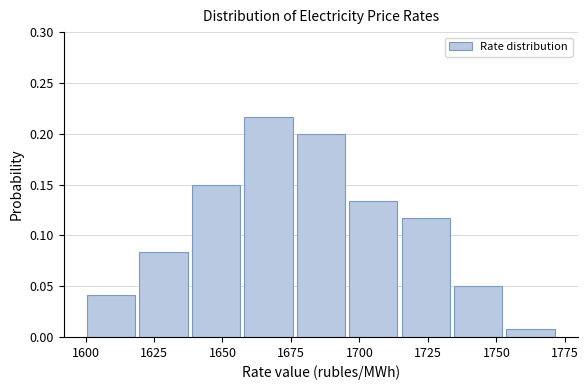

Around what value on the x-axis is the tallest bar? Give the approximate position of its centre, as read against the axis.

1665